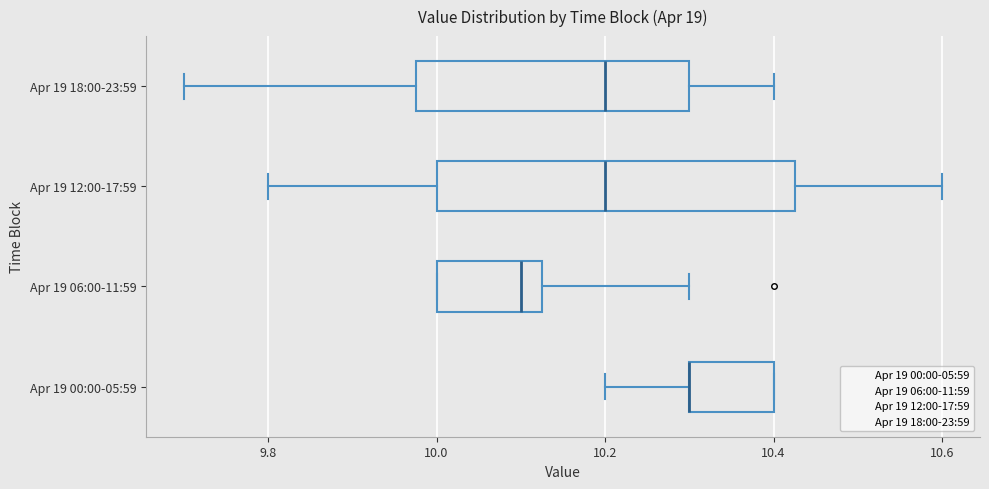

Which box is the widest, from its left edge to its right edge?

Apr 19 12:00-17:59